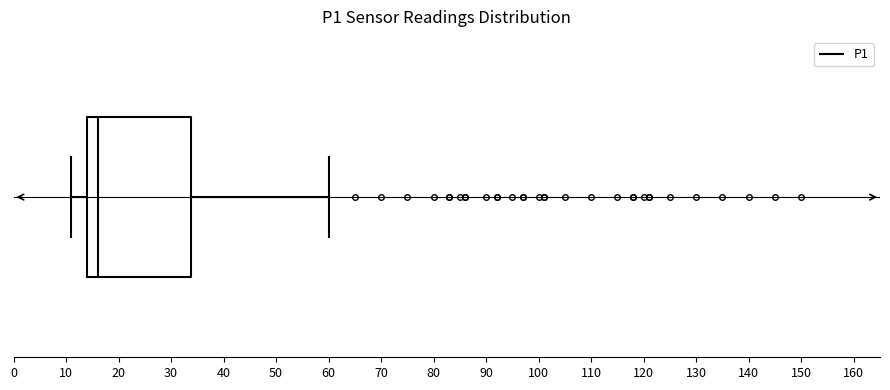

Where is the right edge of the box on the x-axis? The values are not printed on the chart, so give them approximately, as read against the axis.

34